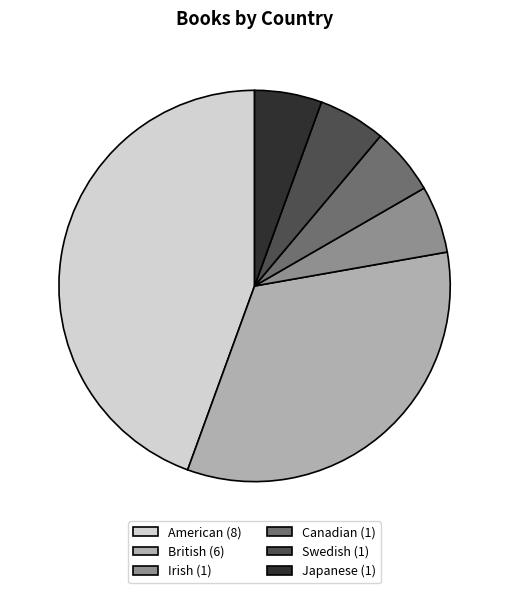

Does Swedish (1) represent more than half of the total?

No